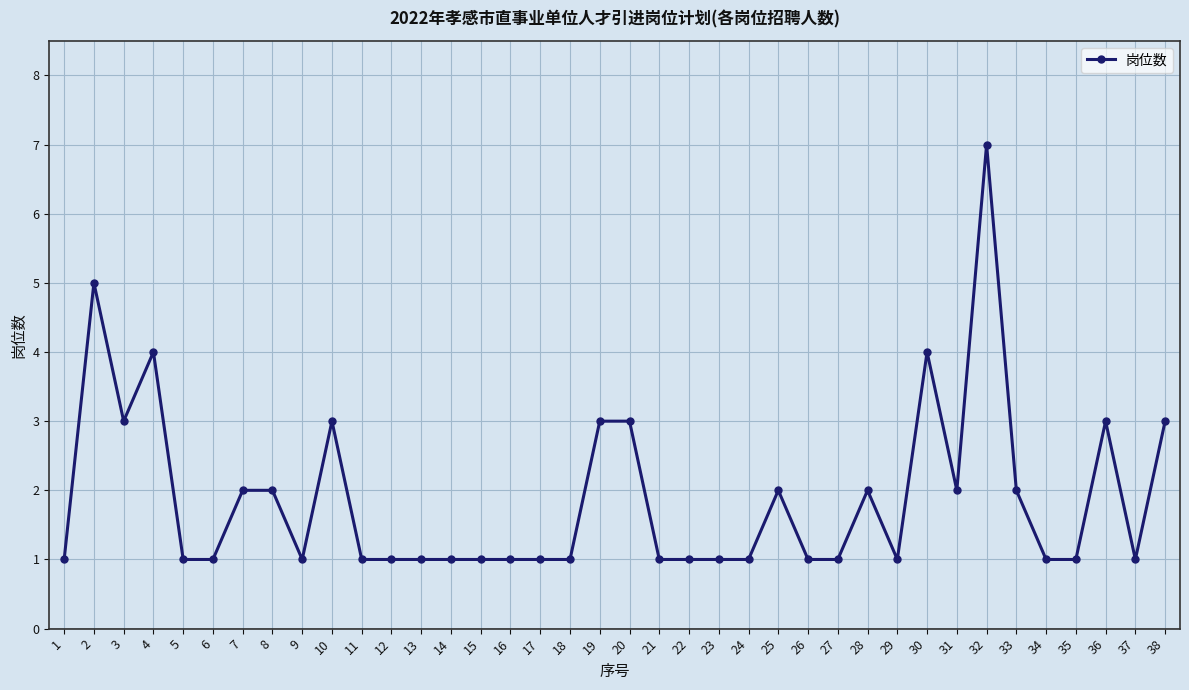

What is the value of the 22nd point from the left?

1